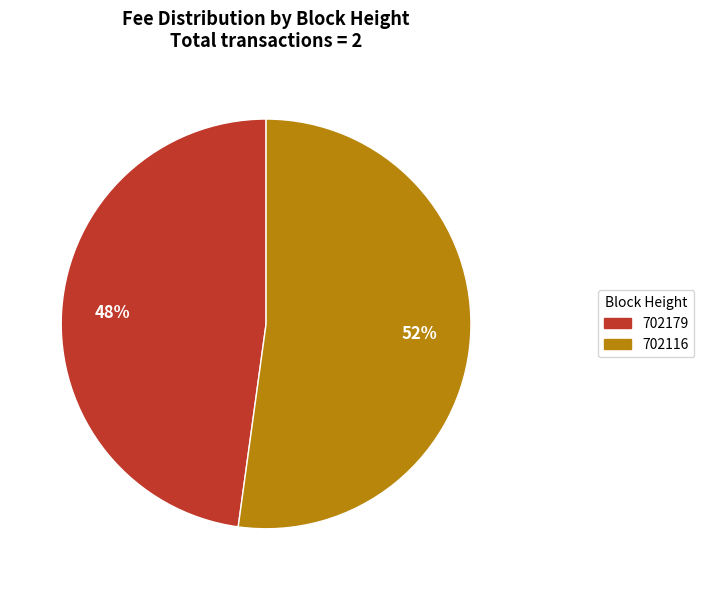

Is it true that 702116 is 47% of the pie?

False